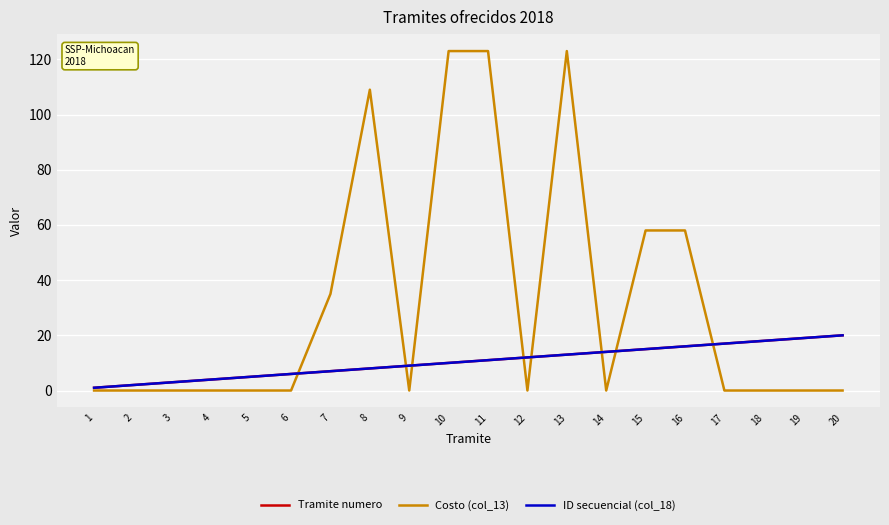

How many times do Tramite numero and Costo (col_13) cross each other?

8